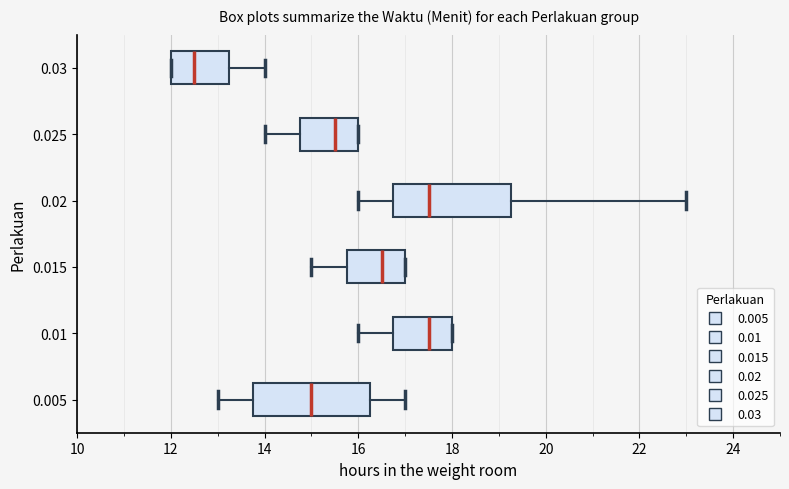

Which box has the furthest to the left median line?

0.03